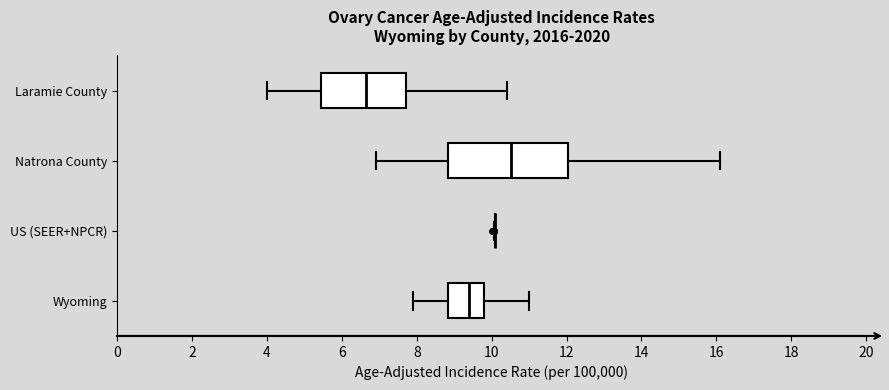

Reading bottom to top, read every box against the x-axis: the position of its median line, the range the box covers, and the ends of its whiskers. The values are not printed on the chart, so give them approximately, as read against the axis.

Wyoming: median 9.4, box 8.8 to 9.8, whiskers 8.0 to 11.0
US (SEER+NPCR): box collapsed to a line at 10.2, whiskers 10.0 to 10.2
Natrona County: median 10.6, box 8.8 to 12.0, whiskers 7.0 to 16.2
Laramie County: median 6.6, box 5.4 to 7.8, whiskers 4.0 to 10.4